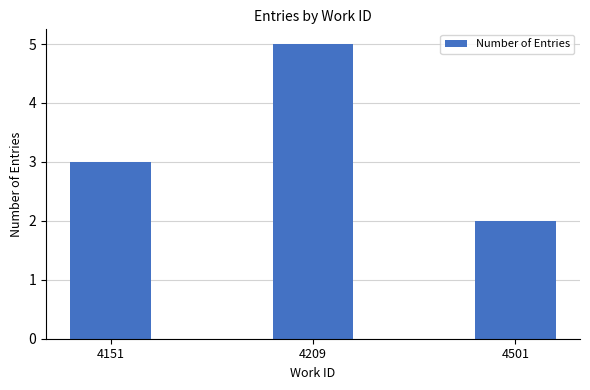

Between 4501 and 4209, which is larger?

4209